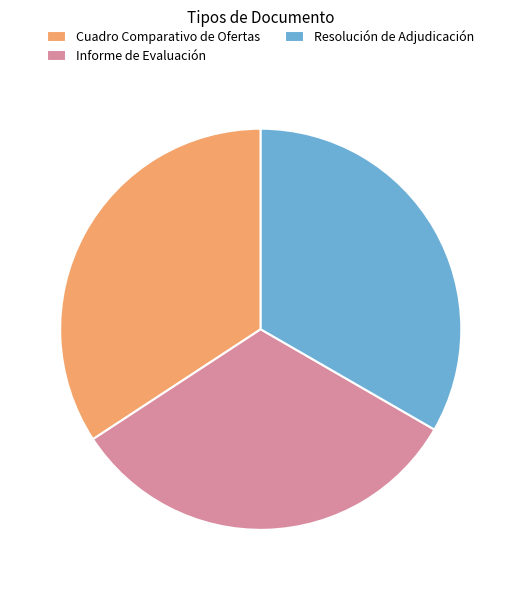

Does Informe de Evaluación account for over 50% of the chart?

No